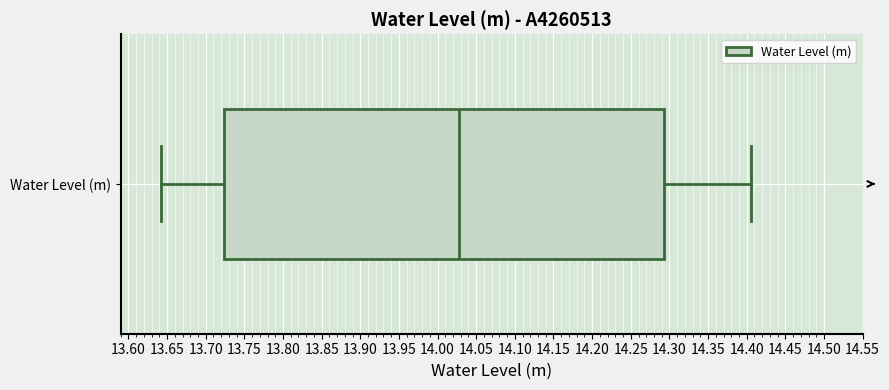

Where does the right whisker of the box for Water Level (m) end on the x-axis? The values are not printed on the chart, so give them approximately, as read against the axis.

14.405